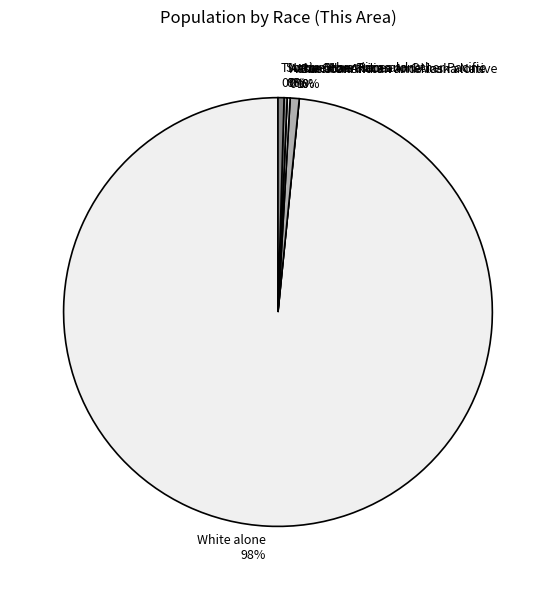

Which category has the biggest portion of the pie?

White alone